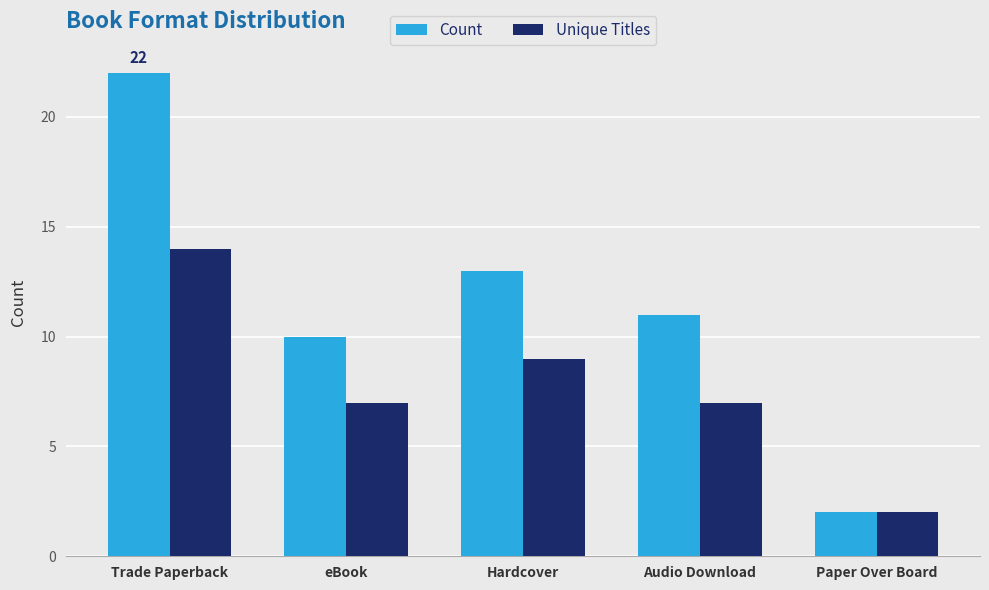

What position from the right is Paper Over Board?

1